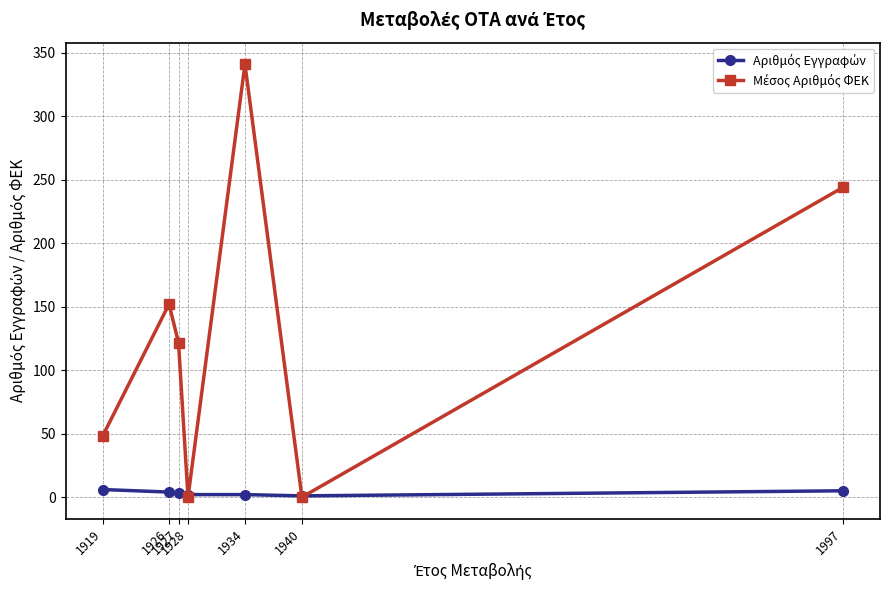

At which category is the sum across all series the highest?

1934